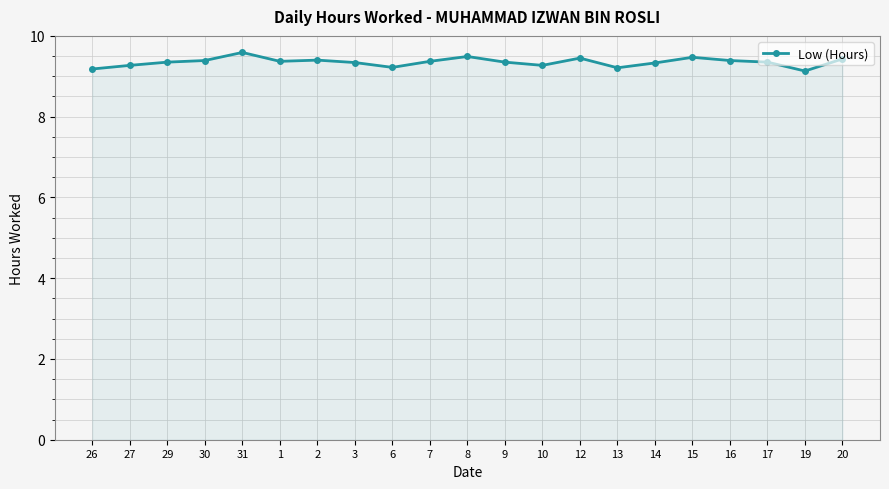

What is the maximum value shown in the chart?

9.6